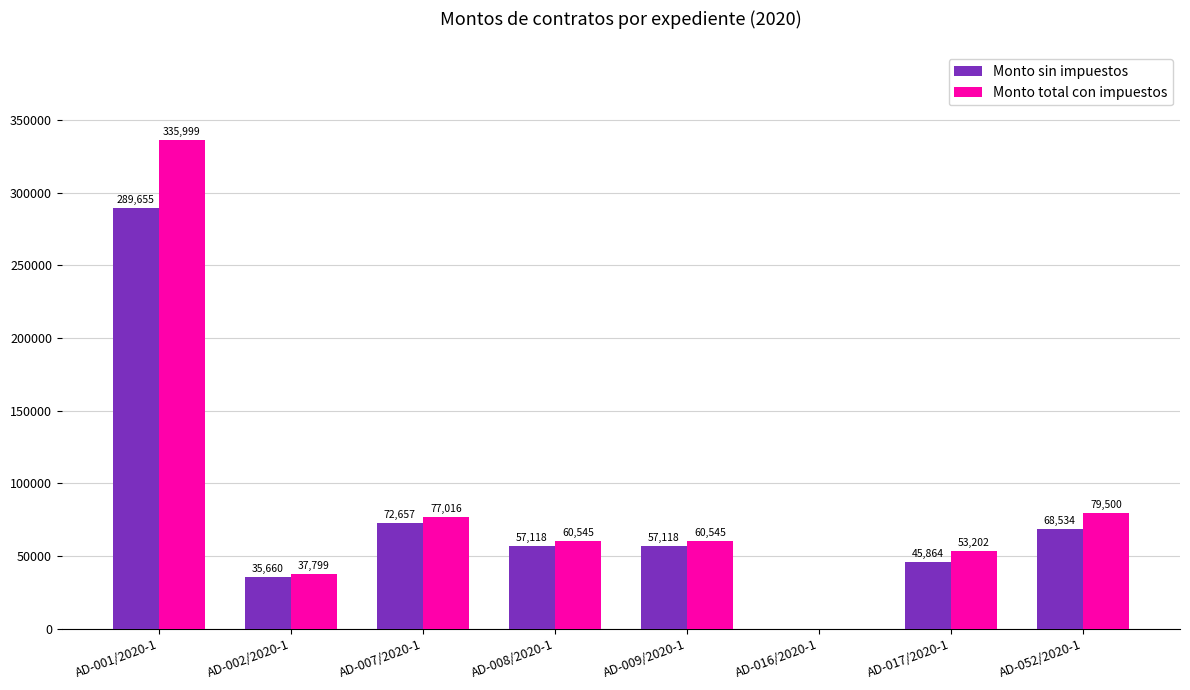

Where is Monto sin impuestos nearest to the value 144827?

AD-007/2020-1